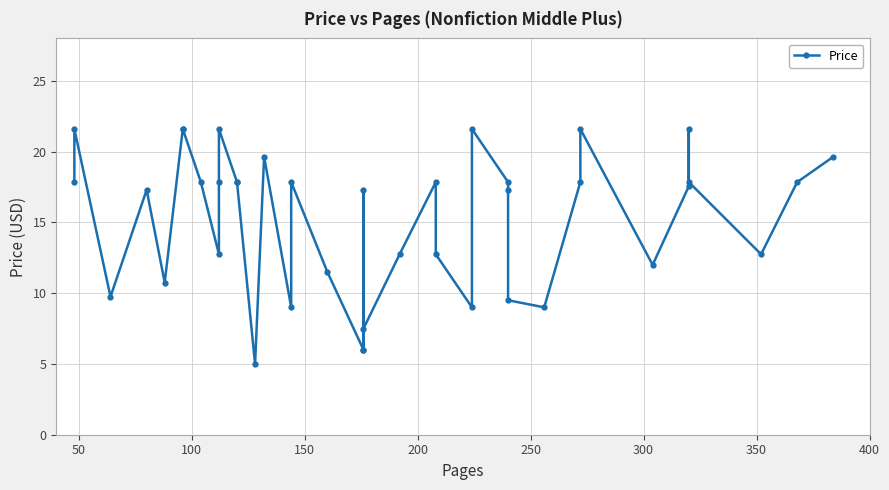

Reading left to right, list all the values displayed in this chart.

17.9	21.6	9.8	17.3	10.8	21.6	21.6	17.9	12.8	17.9	21.6	17.9	17.9	5.0	19.6	9.0	17.9	11.5	6.0	17.3	6.0	7.5	12.8	17.9	12.8	9.0	21.6	17.9	17.3	9.5	9.0	17.9	21.6	12.0	17.6	21.6	17.9	12.8	17.9	19.6